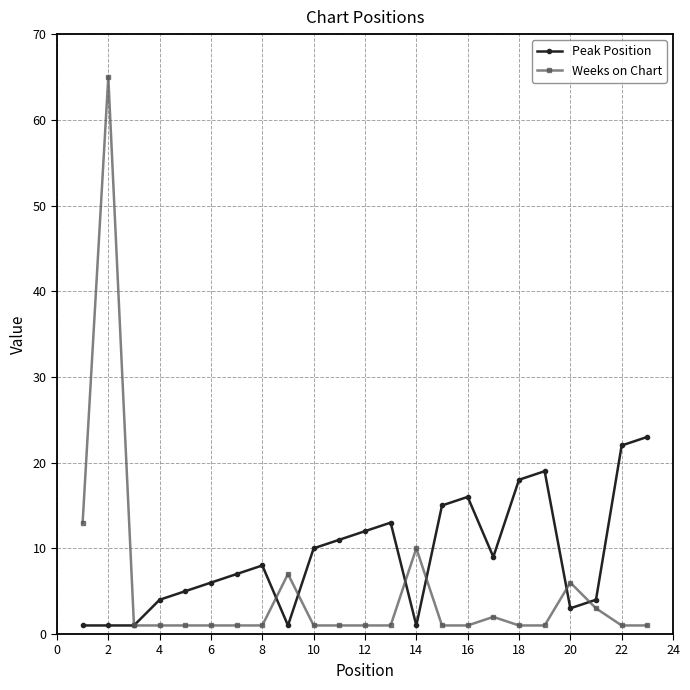

Rank the series by their average value, from lowest to highest.

Weeks on Chart, Peak Position